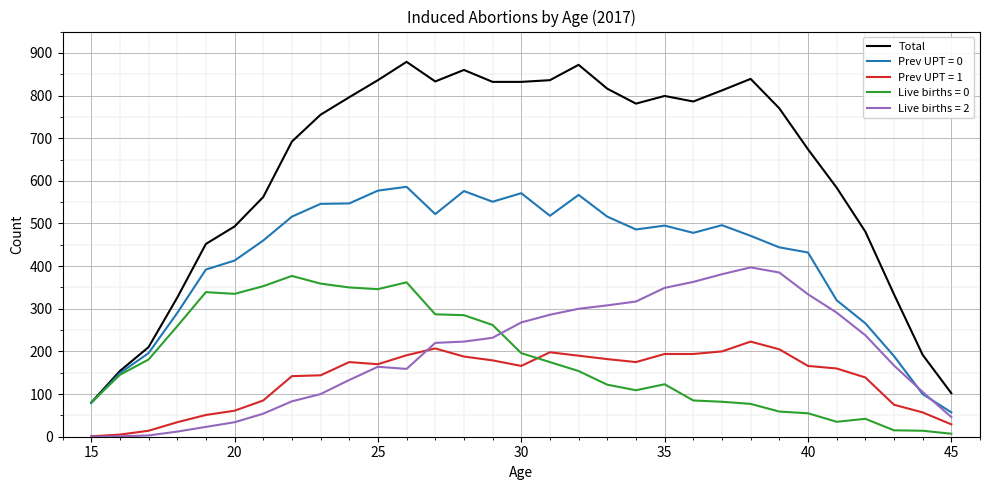

True or false: Prev UPT = 0 and Prev UPT = 1 cross at least once.

False